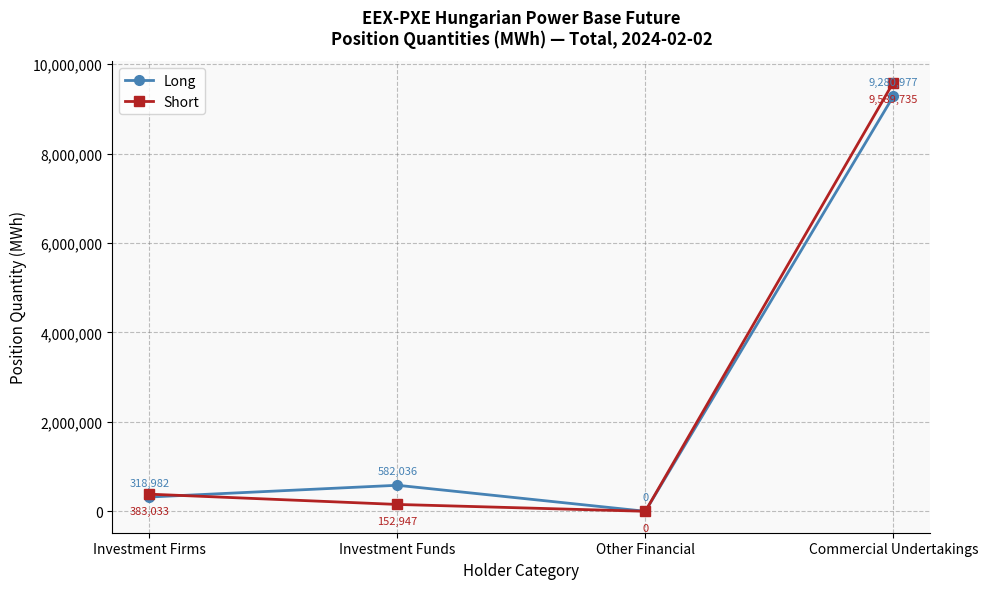

How many data points does each series have?

4